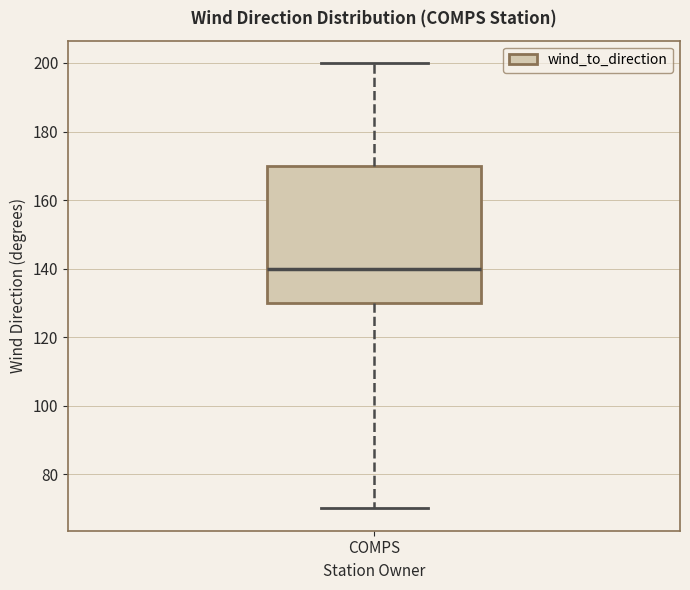

Where does the median line of the box for COMPS sit on the y-axis? The values are not printed on the chart, so give them approximately, as read against the axis.

140